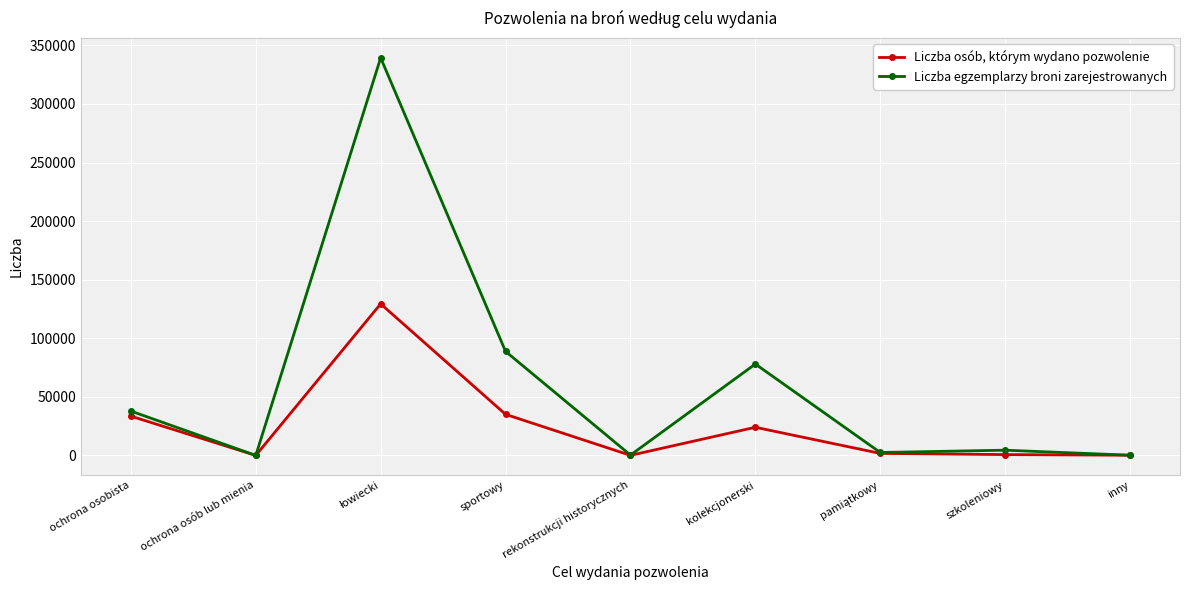

The value of Liczba osób, którym wydano pozwolenie at sportowy is 15926. True or false?

False